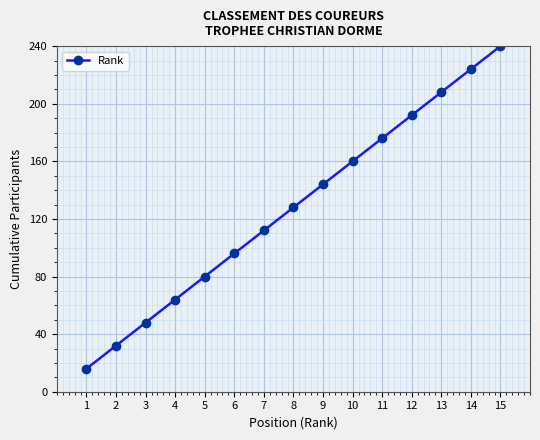

The chart shows a value of 240 at 15. True or false?

True